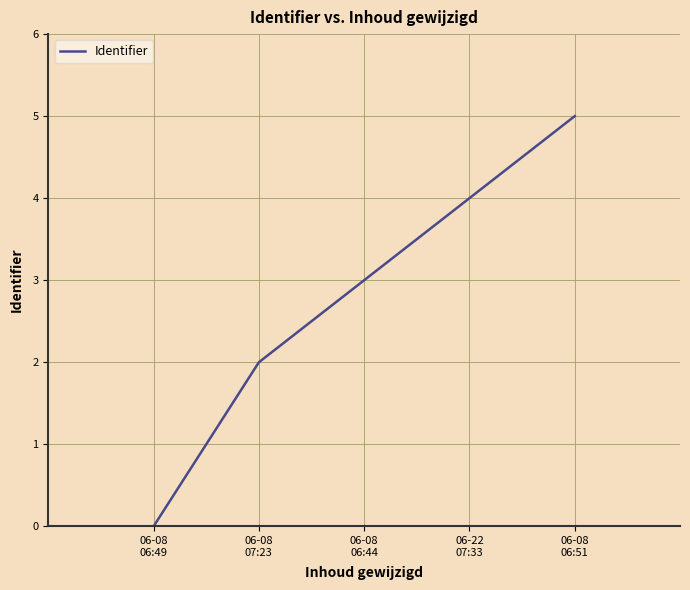

Count the number of data series in this chart.

1